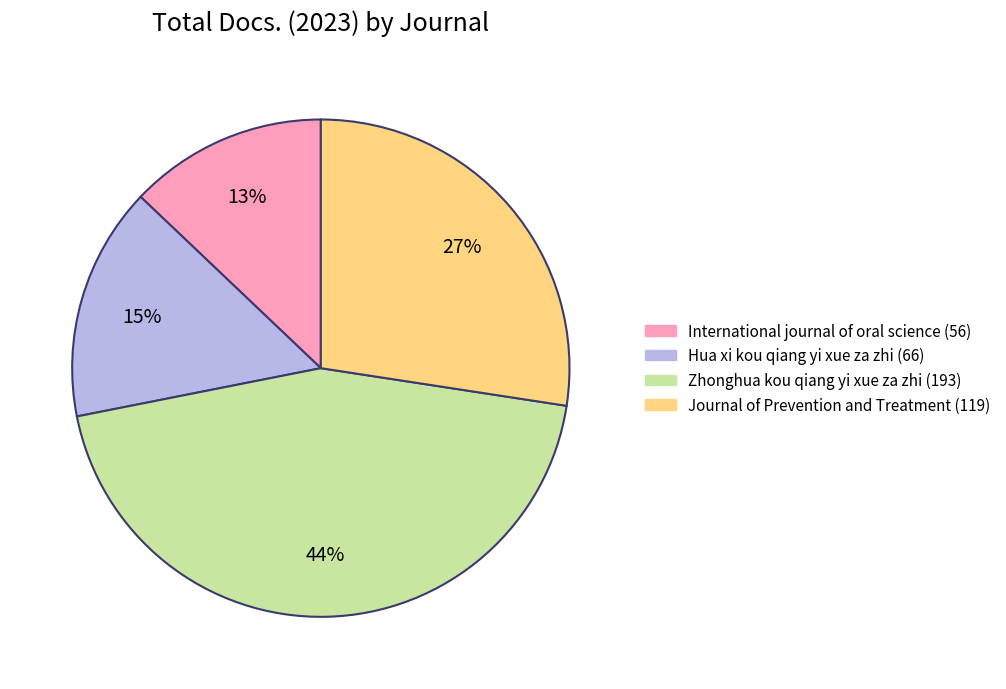

Approximately how many times larger is the value at Hua xi kou qiang yi xue za zhi compared to Journal of Prevention and Treatment?

0.6